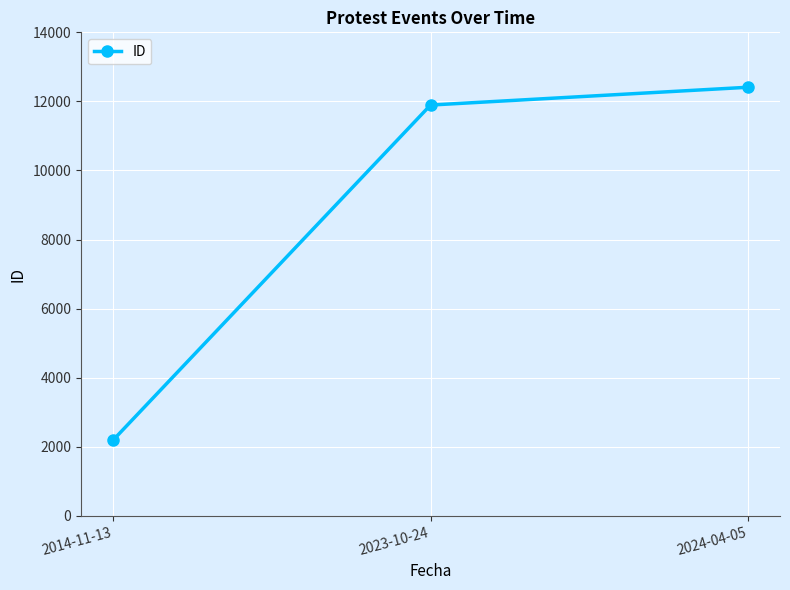

What is the approximate value at 2023-10-24?

11894